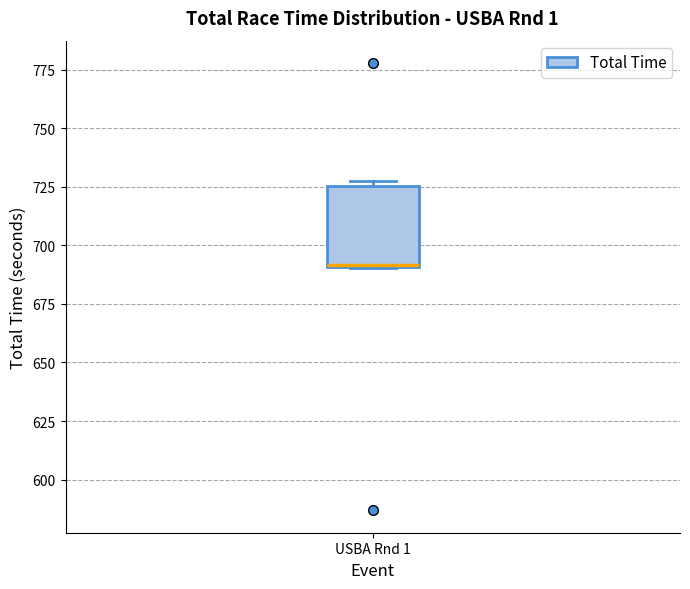

Transcribe this box plot: give where the median line is, the range the box spans, and where the two whiskers end, as read against the y-axis. The values are not printed on the chart, so give them approximately, as read against the axis.

median 690, box 690 to 725, whiskers 690 to 725 (just above the box's upper edge)